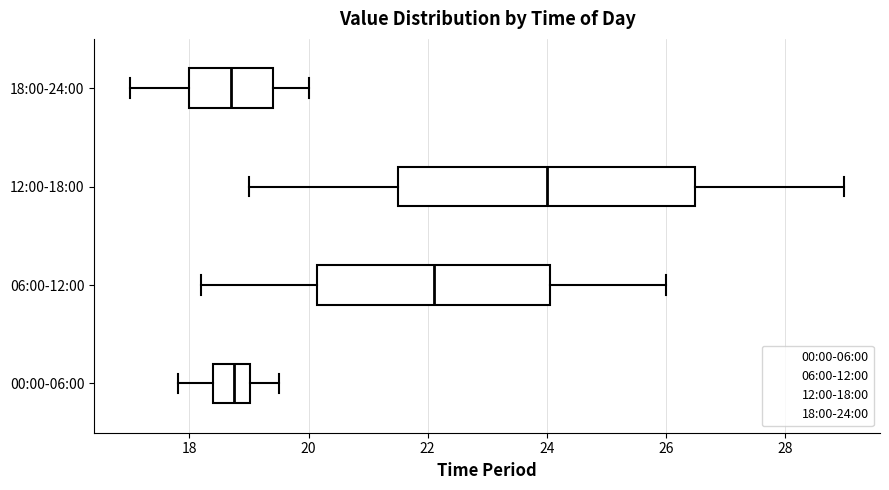

Reading bottom to top, transcribe this box plot: for each box, give where its median line is, the range the box spans, and where its two whiskers end, as read against the x-axis. The values are not printed on the chart, so give them approximately, as read against the axis.

00:00-06:00: median 18.8, box 18.4 to 19.0, whiskers 17.8 to 19.6
06:00-12:00: median 22.2, box 20.2 to 24.0, whiskers 18.2 to 26.0
12:00-18:00: median 24.0, box 21.6 to 26.6, whiskers 19.0 to 29.0
18:00-24:00: median 18.8, box 18.0 to 19.4, whiskers 17.0 to 20.0